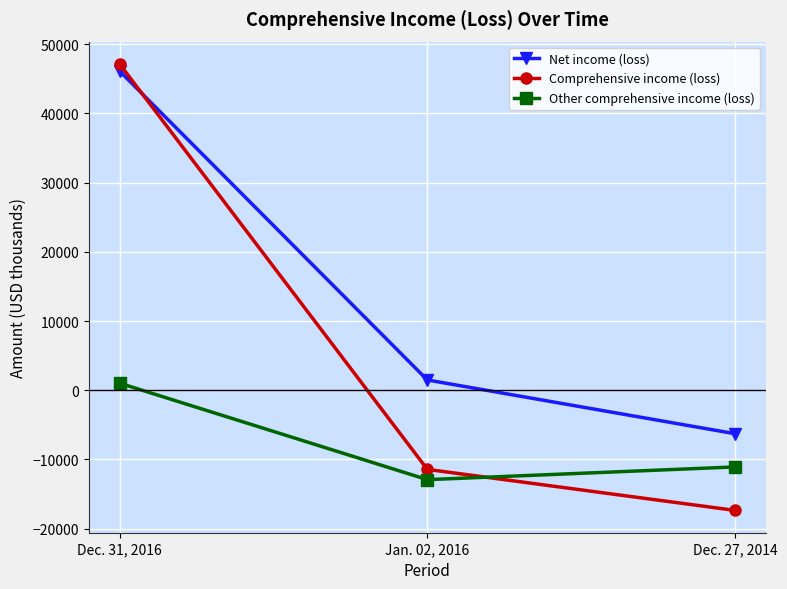

What is the difference between the Net income (loss) values at Jan. 02, 2016 and Dec. 31, 2016?

44642